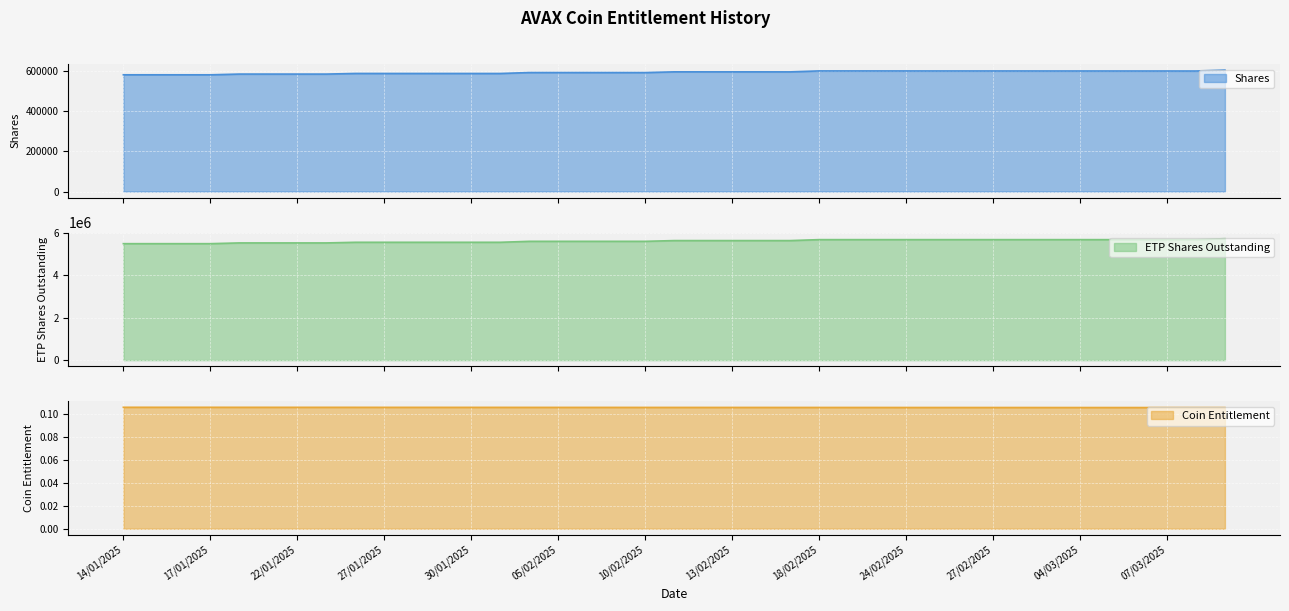

True or false: Shares and ETP Shares Outstanding intersect in this chart.

False